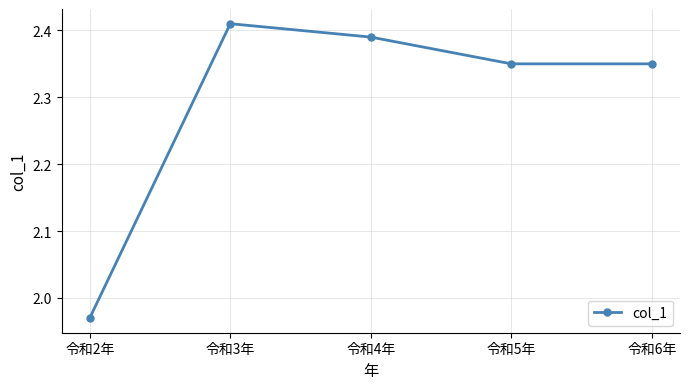

Which label corresponds to the largest value in the chart?

令和3年